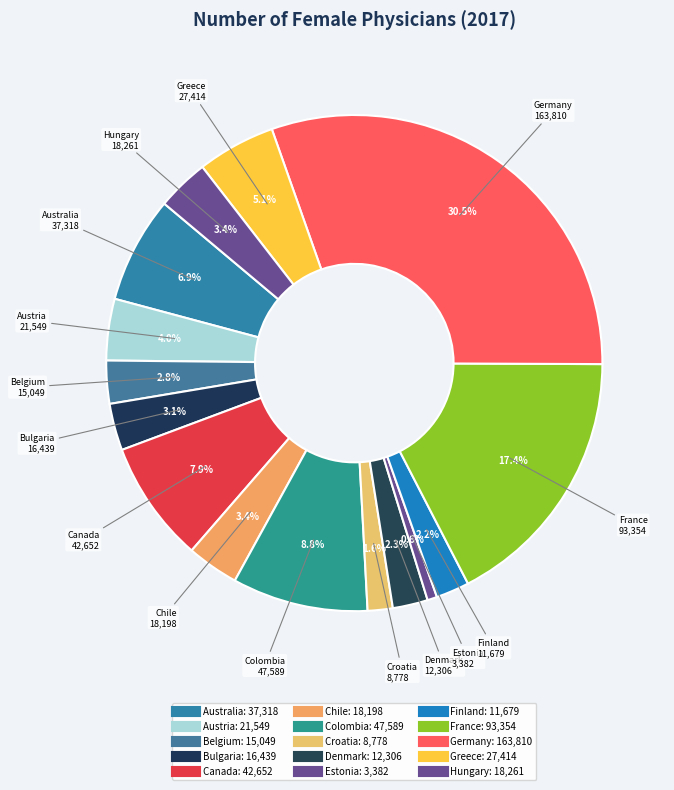

To the nearest percent, what percentage of the pie is Greece?

5%